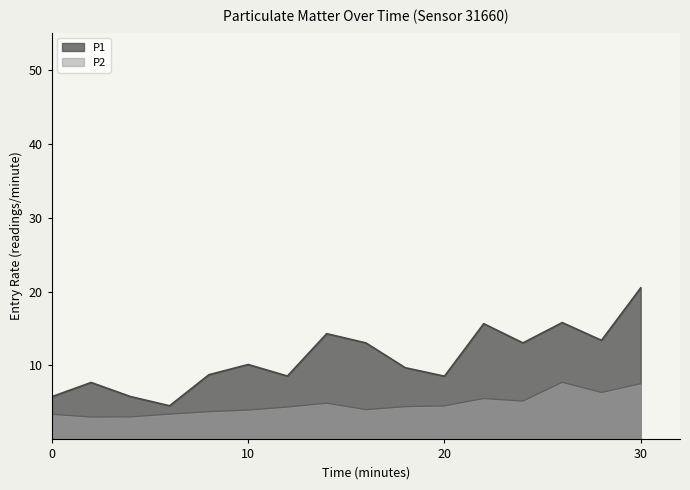

Which has a higher value, 24:00 or 16:00?

24:00